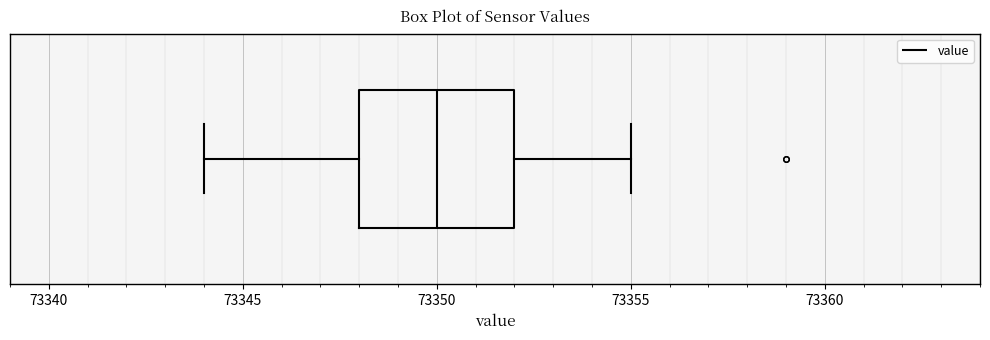

Read this box plot against the x-axis: the position of the median line, the range covered by the box, and the ends of both whiskers. The values are not printed on the chart, so give them approximately, as read against the axis.

median 73350, box 73348 to 73352, whiskers 73344 to 73355